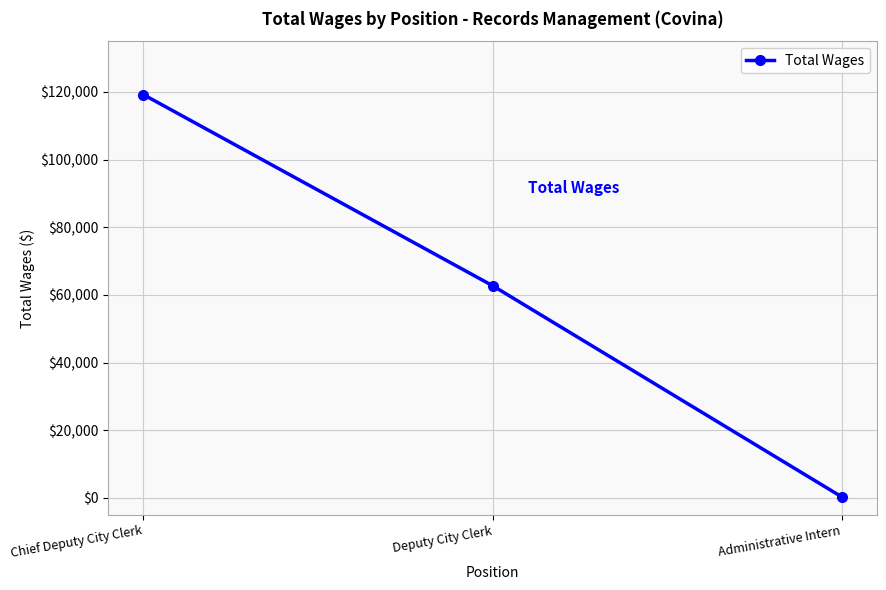

What is the sum of all values?

182211